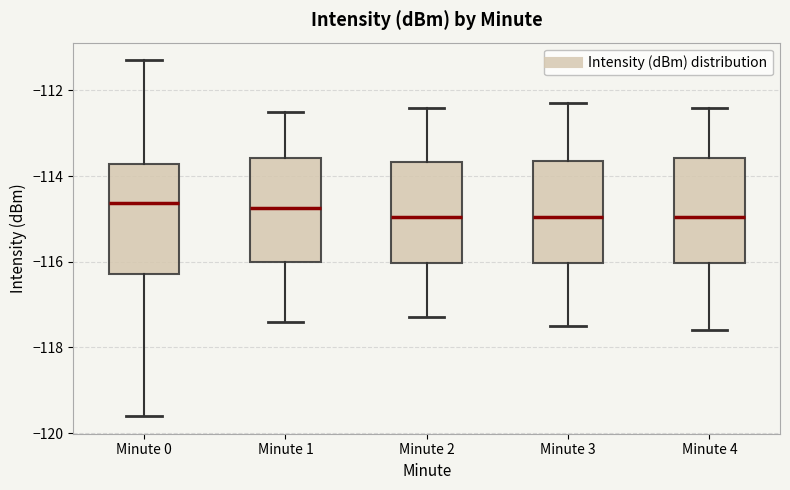

Reading left to right, read every box against the y-axis: the position of its median line, the range the box covers, and the ends of its whiskers. The values are not printed on the chart, so give them approximately, as read against the axis.

Minute 0: median -114.6, box -116.2 to -113.8, whiskers -119.6 to -111.2
Minute 1: median -114.8, box -116.0 to -113.6, whiskers -117.4 to -112.4
Minute 2: median -115.0, box -116.0 to -113.6, whiskers -117.2 to -112.4
Minute 3: median -115.0, box -116.0 to -113.6, whiskers -117.4 to -112.2
Minute 4: median -115.0, box -116.0 to -113.6, whiskers -117.6 to -112.4